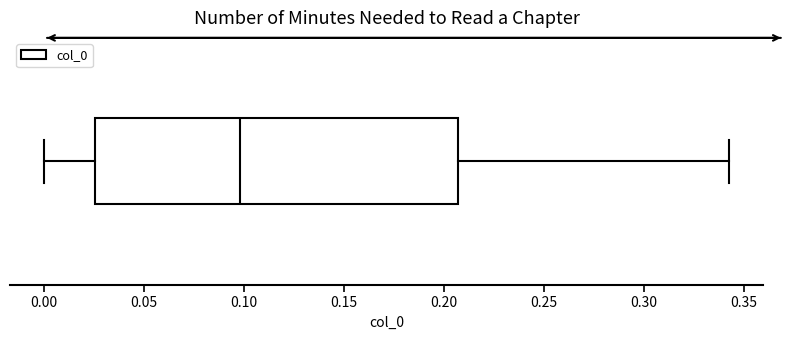

Transcribe this box plot: give where the median line is, the range the box spans, and where the two whiskers end, as read against the x-axis. The values are not printed on the chart, so give them approximately, as read against the axis.

median 0.100, box 0.025 to 0.205, whiskers 0.000 to 0.345